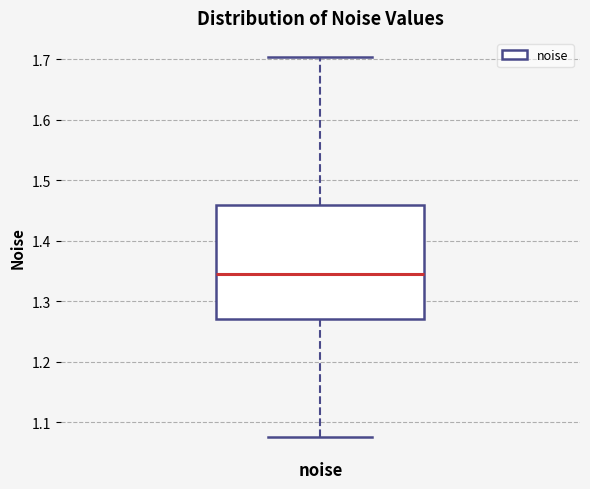

Read this box plot against the y-axis: the position of the median line, the range covered by the box, and the ends of both whiskers. The values are not printed on the chart, so give them approximately, as read against the axis.

median 1.34, box 1.27 to 1.46, whiskers 1.08 to 1.70